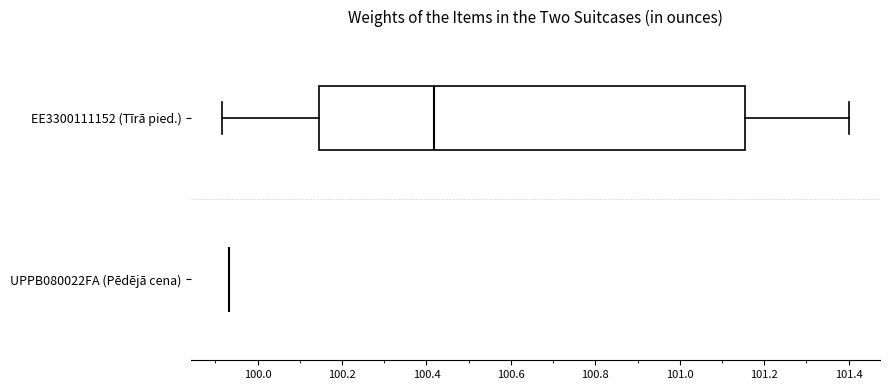

Where does the median line of the box for EE3300111152 (Tīrā pied.) sit on the x-axis? The values are not printed on the chart, so give them approximately, as read against the axis.

100.42